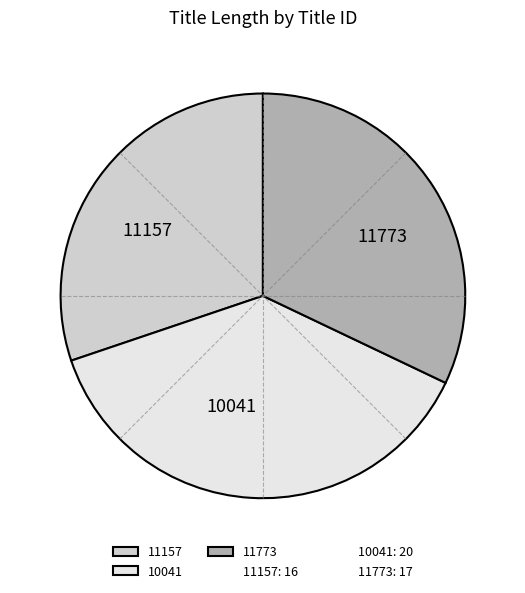

The 10041 slice represents 44% of the pie. True or false?

False